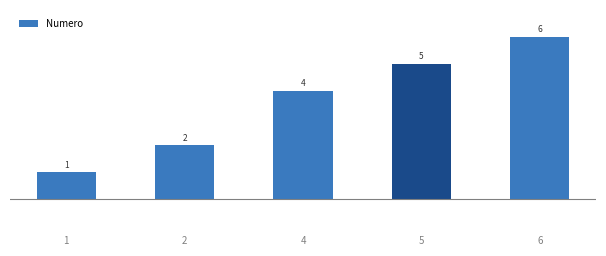

Are the bars grouped side by side (vs. stacked)?

No